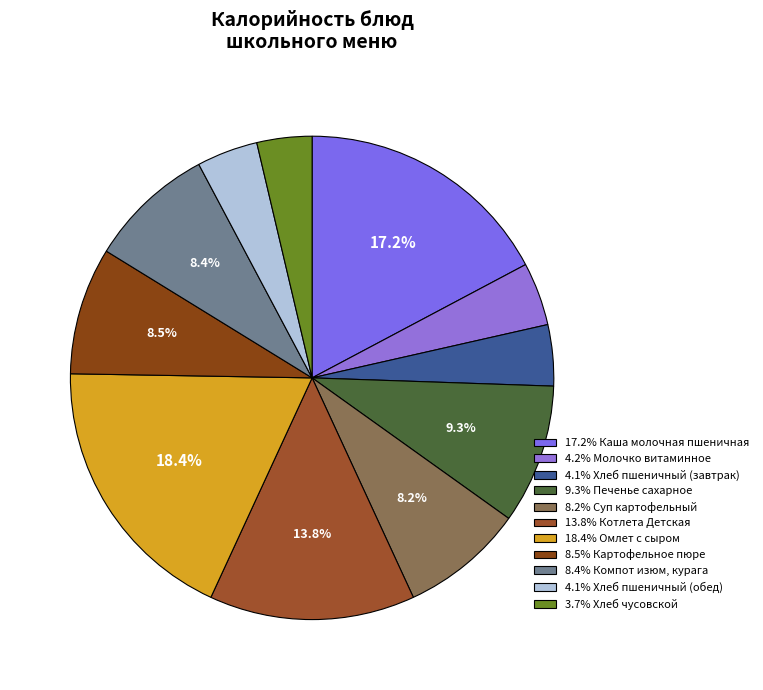

Does any single category account for the majority?

No